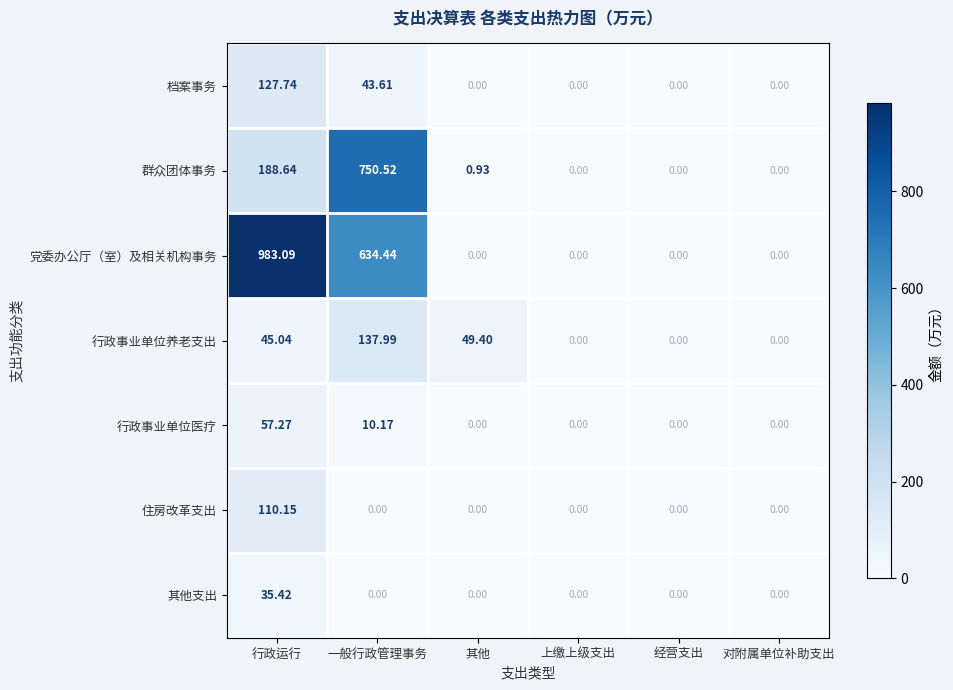

At which category does the chart reach its peak across all series?

行政运行